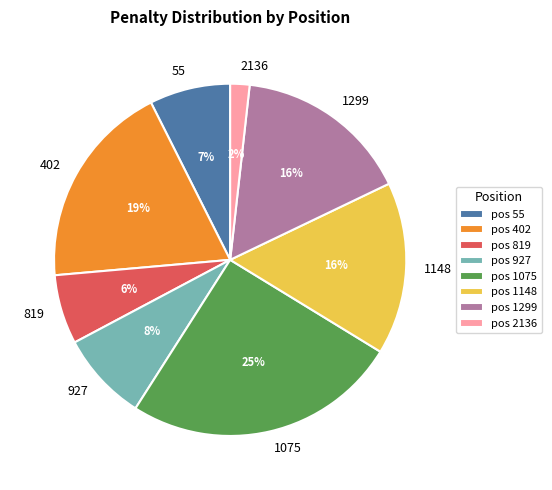

Is 1148 the majority of the pie?

No